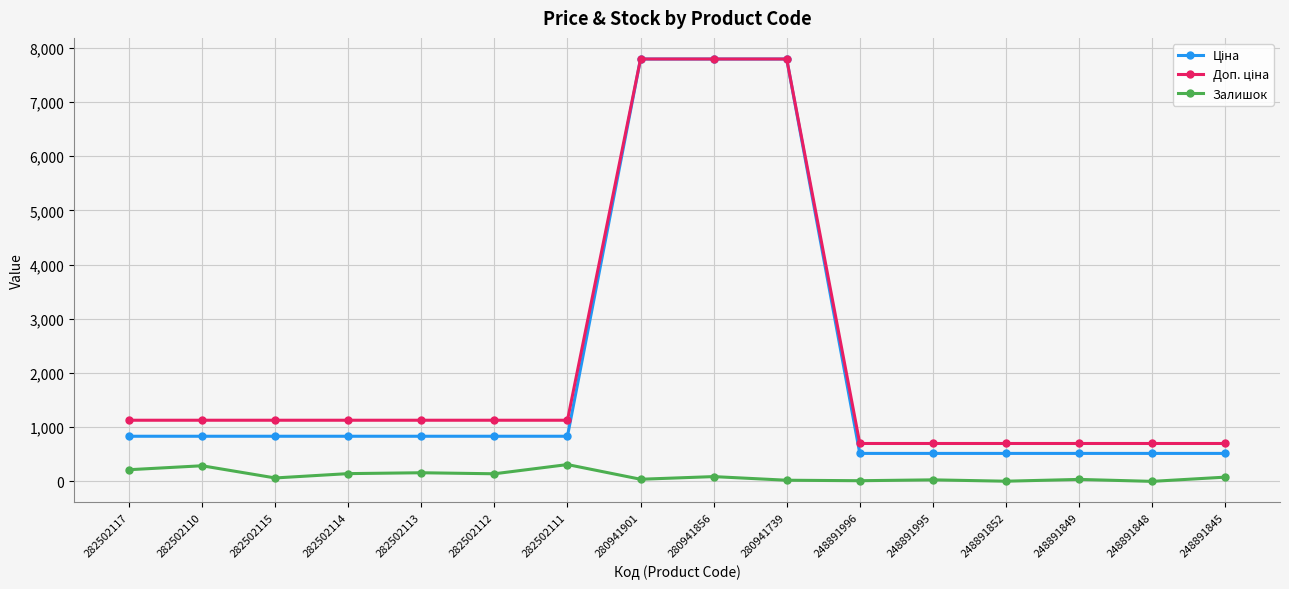

The value of Залишок at 282502117 is 215.0. True or false?

True